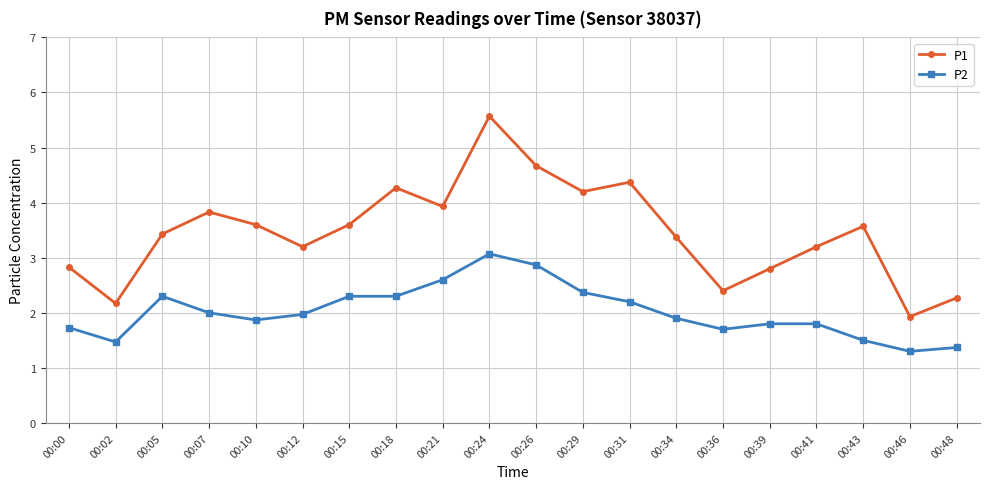

What is the difference between the P1 values at 00:31 and 00:21?

0.4